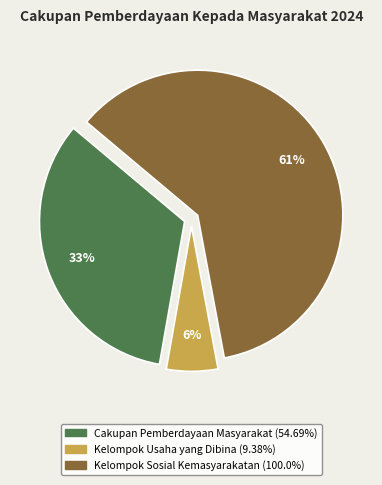

To the nearest percent, what is the difference between the largest and smallest slice percentages?

55%